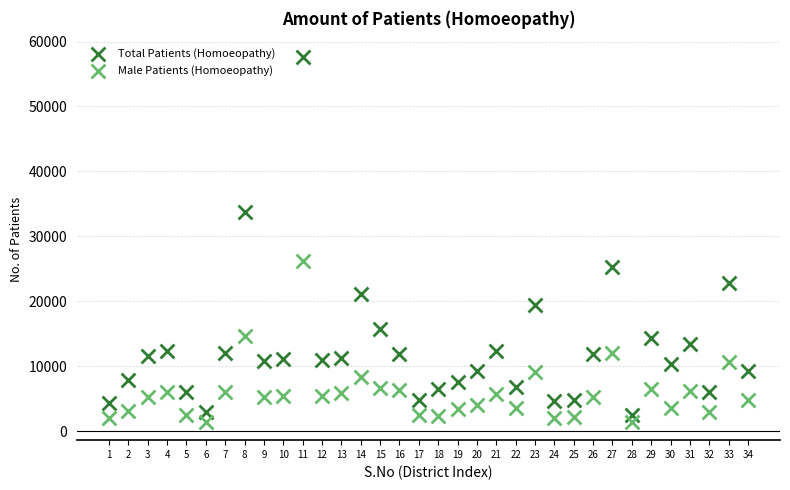

Which series contains the lowest Y value?

Male Patients (Homoeopathy)